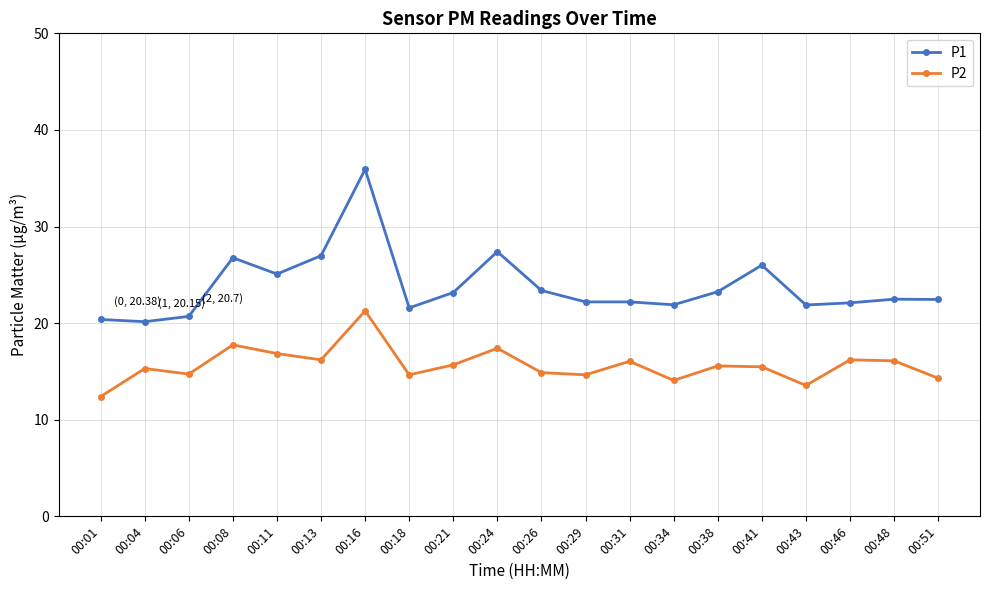

What value does the P2 series have at 00:01?

12.4